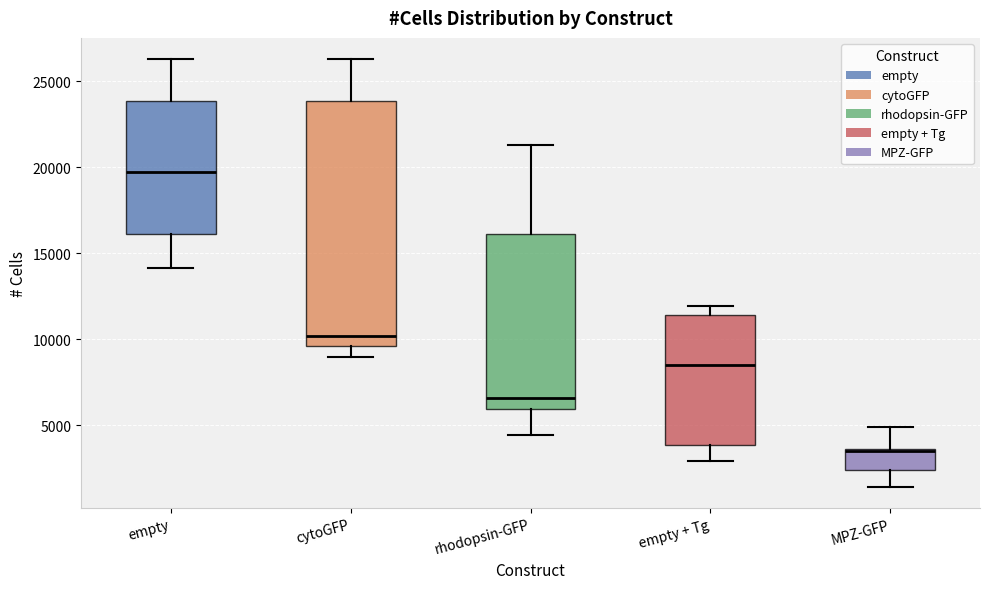

Reading left to right, read every box against the y-axis: the position of its median line, the range the box covers, and the ends of its whiskers. The values are not printed on the chart, so give them approximately, as read against the axis.

empty: median 19500, box 16000 to 24000, whiskers 14000 to 26500
cytoGFP: median 10000, box 9500 to 24000, whiskers 9000 to 26500
rhodopsin-GFP: median 6500, box 6000 to 16000, whiskers 4500 to 21500
empty + Tg: median 8500, box 4000 to 11500, whiskers 3000 to 12000
MPZ-GFP: median 3500 (just below the box's upper edge), box 2500 to 3500, whiskers 1500 to 5000